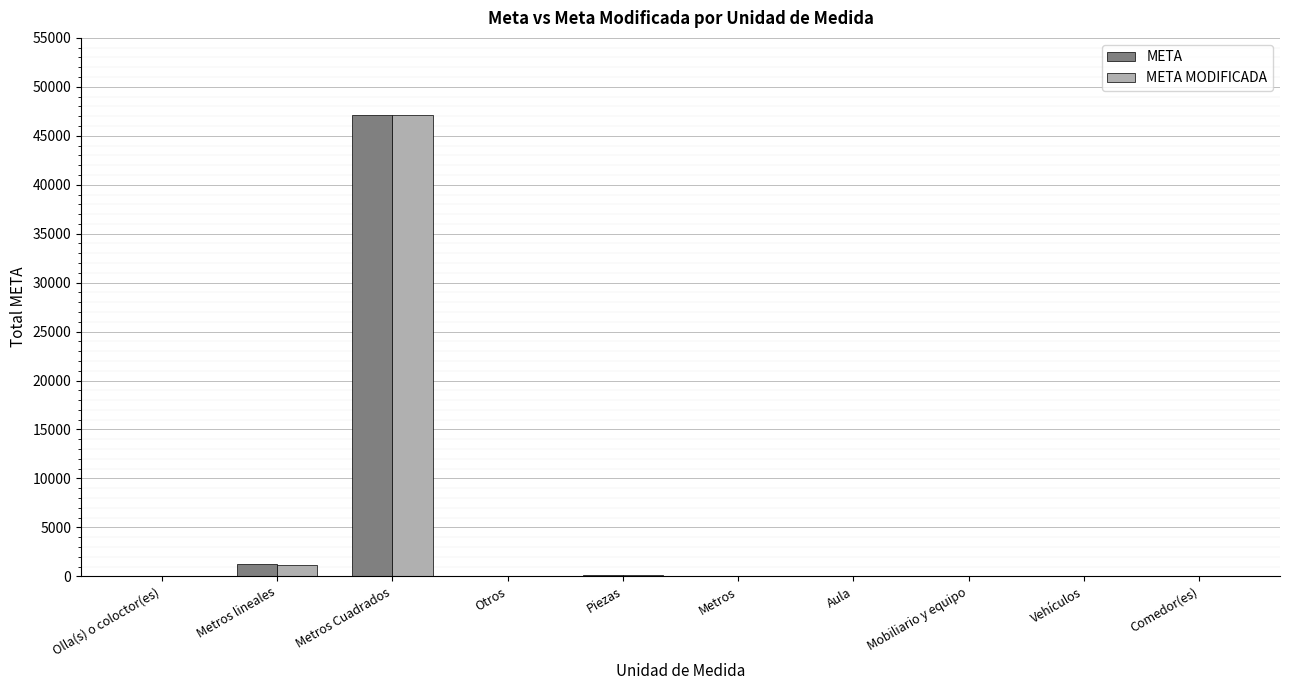

Which series has the largest range (max minus min)?

META